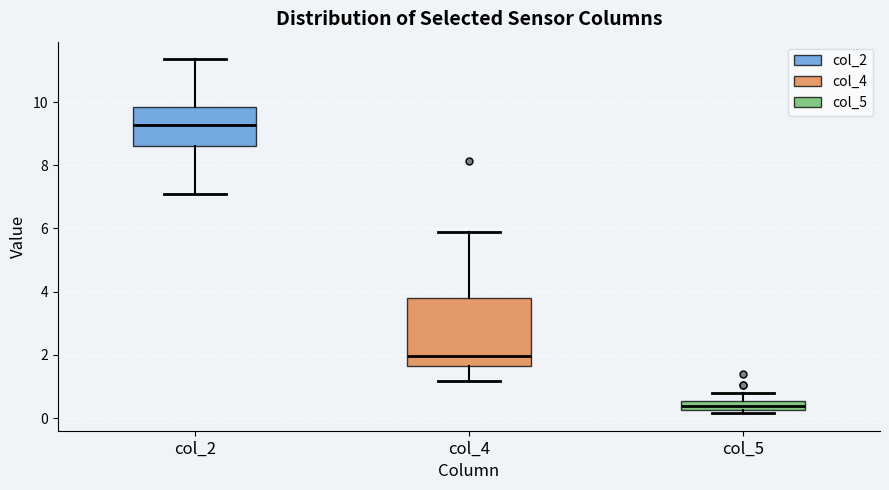

Which box is the tallest, from its lower edge to its upper edge?

col_4